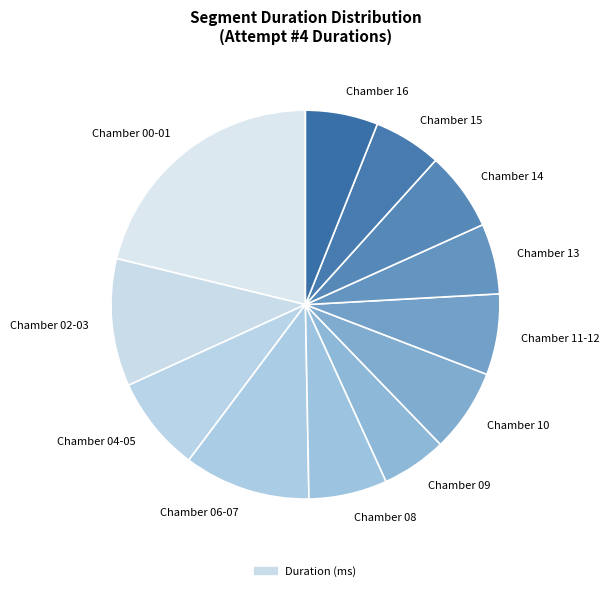

Is the sum of Chamber 09 and Chamber 00-01 greater than half?

No